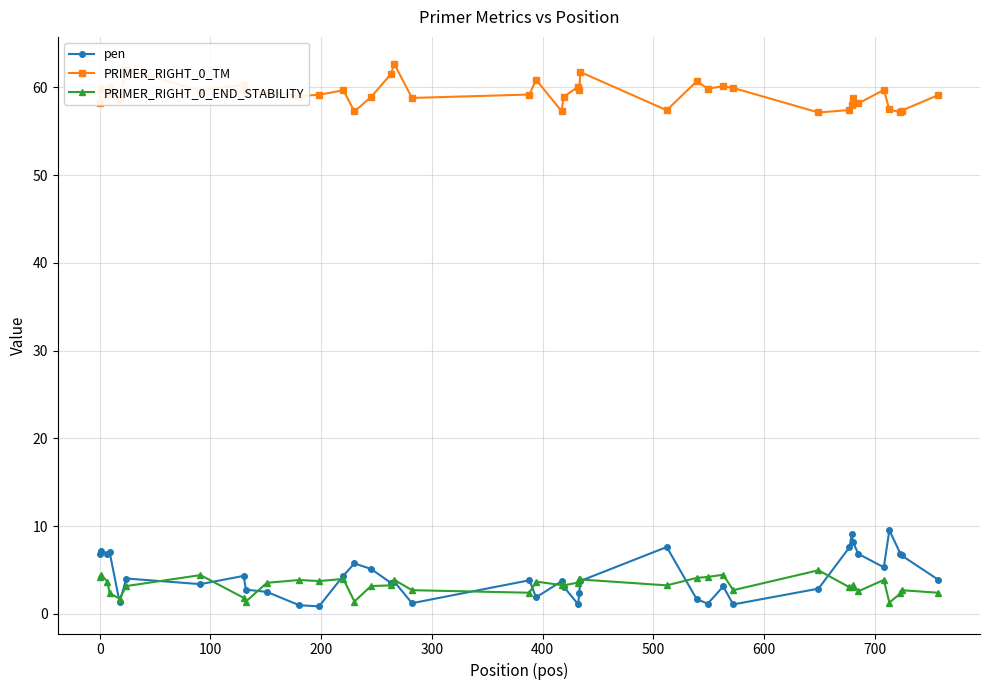

True or false: pen and PRIMER_RIGHT_0_TM intersect in this chart.

False